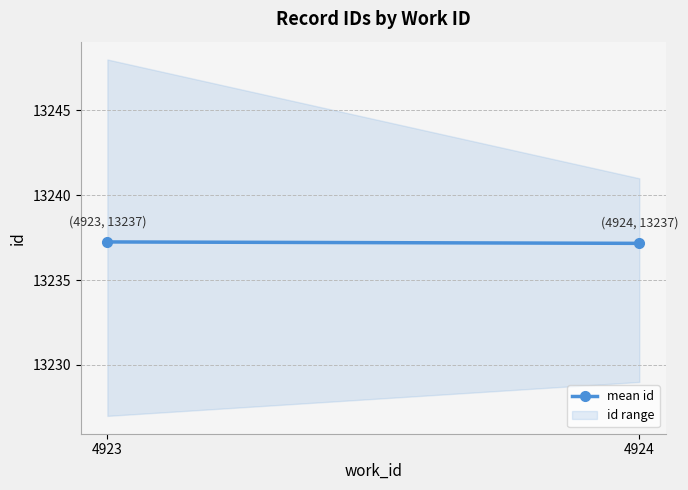

Is it true that the value at 4923 is 13237.2?

True